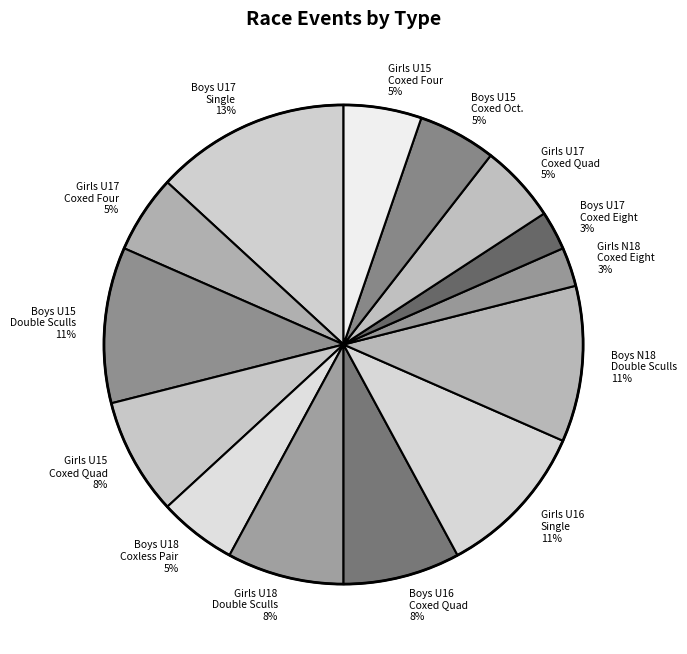

The Boys N18 Double Sculls 11% slice represents 21% of the pie. True or false?

False